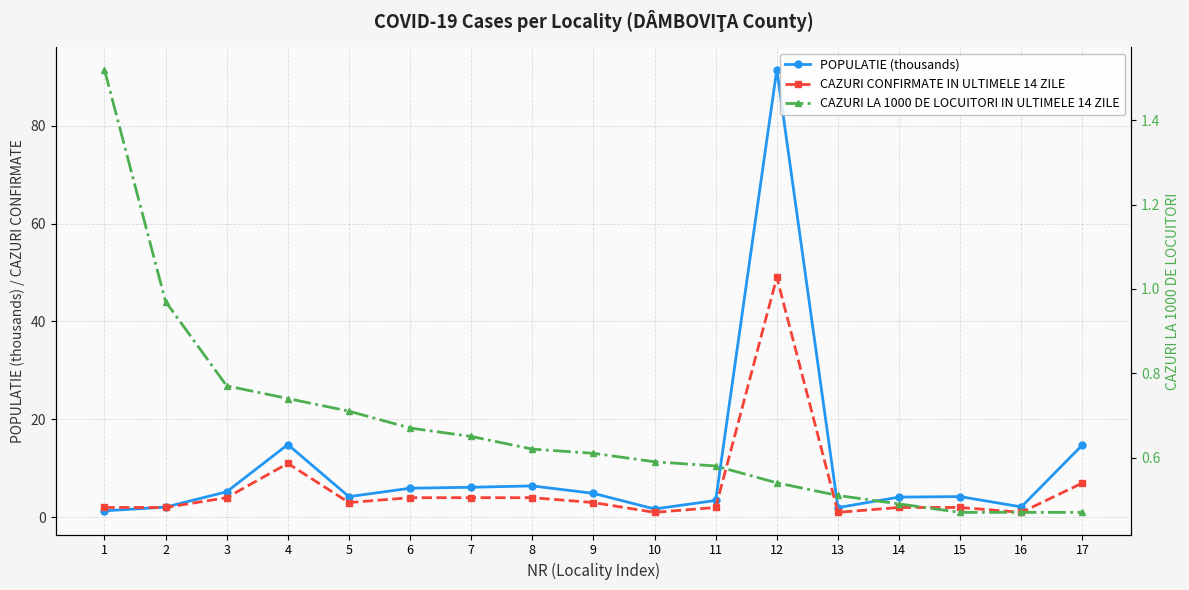

At which label is CAZURI LA 1000 DE LOCUITORI IN ULTIMELE 14 ZILE closest to 0?

15